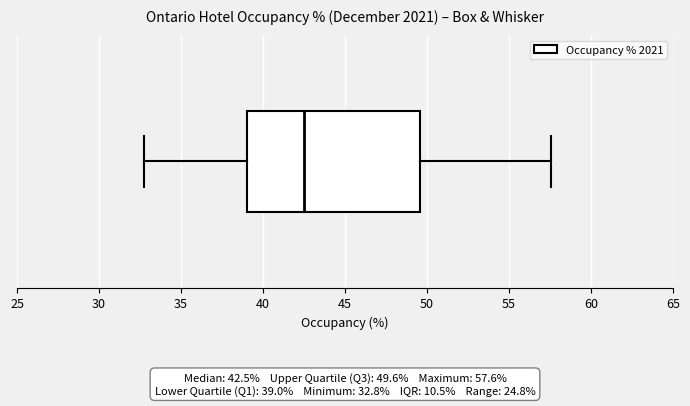

Where does the median line of the box sit on the x-axis? The values are not printed on the chart, so give them approximately, as read against the axis.

42.5